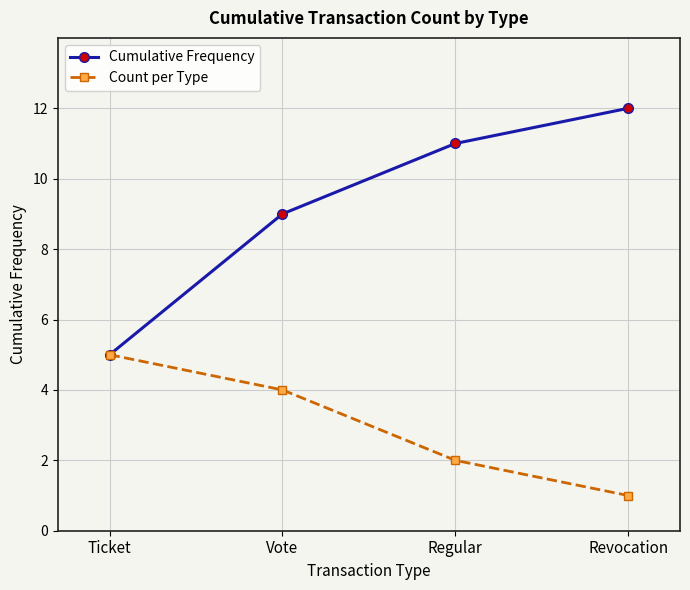

What is the difference between the second highest and minimum values in the Count per Type series?

3